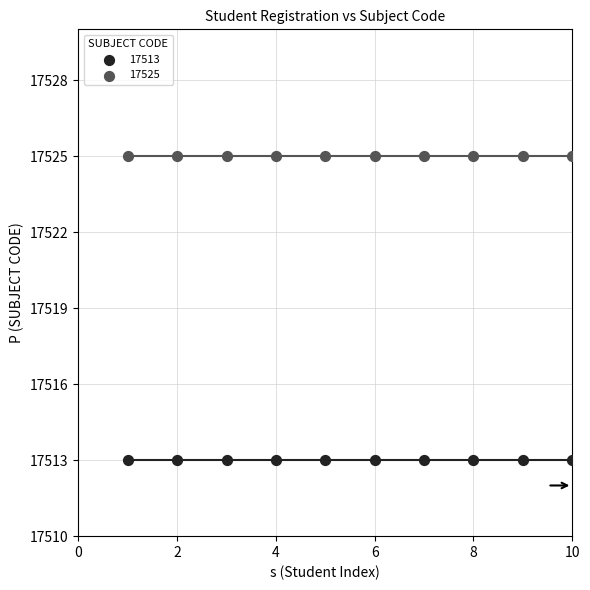

Which series reaches the minimum Y coordinate?

17513